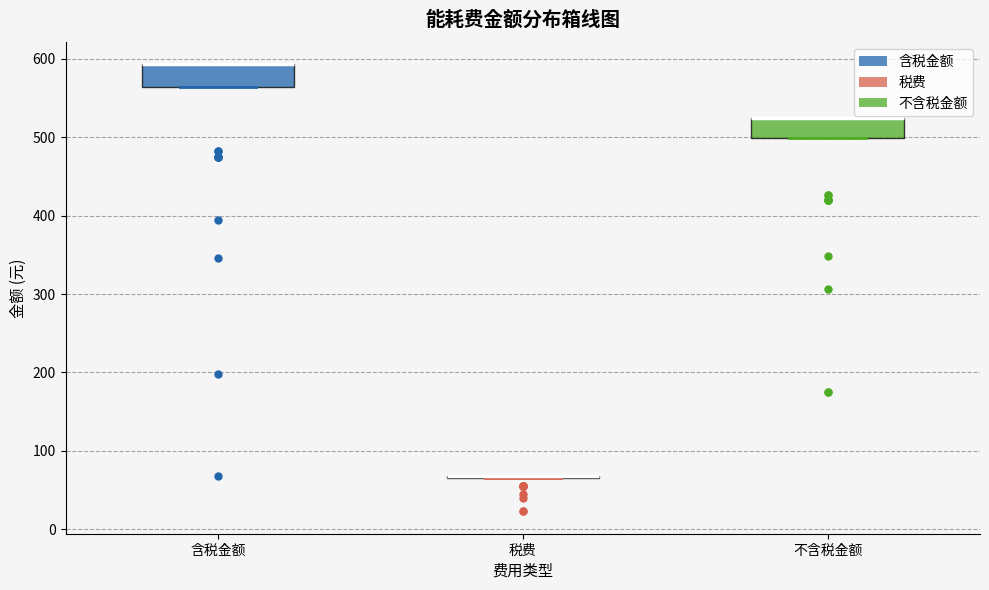

Reading left to right, read every box against the y-axis: the position of its median line, the range the box covers, and the ends of its whiskers. The values are not printed on the chart, so give them approximately, as read against the axis.

含税金额: median 590 (drawn on the box's upper edge), box 560 to 590, whiskers 560 to 590
税费: box collapsed to a line at 70, whiskers 60 to 70
不含税金额: median 520 (drawn on the box's upper edge), box 500 to 520, whiskers 500 to 520